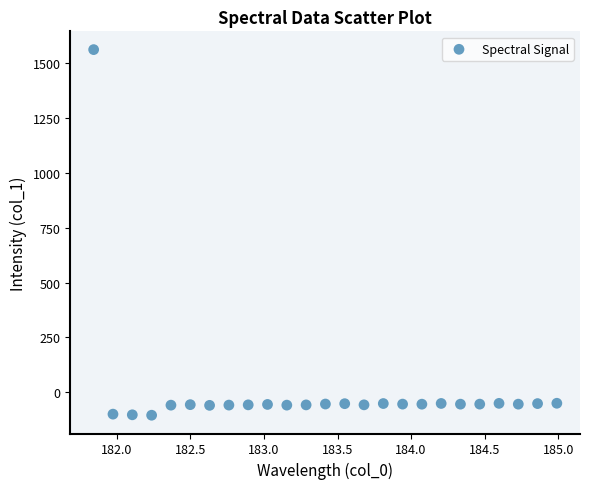

What is the range of Y values (max minus min)?

1667.3